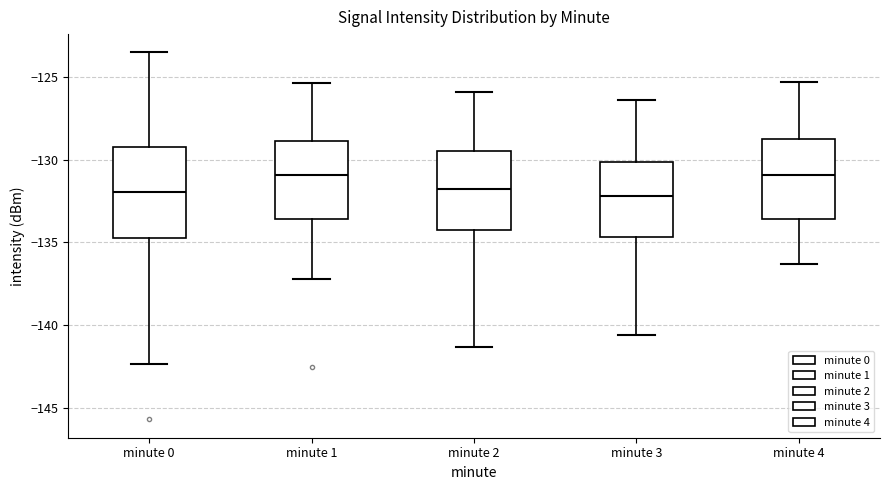

Where does the median line of the box for minute 2 sit on the y-axis? The values are not printed on the chart, so give them approximately, as read against the axis.

-131.5